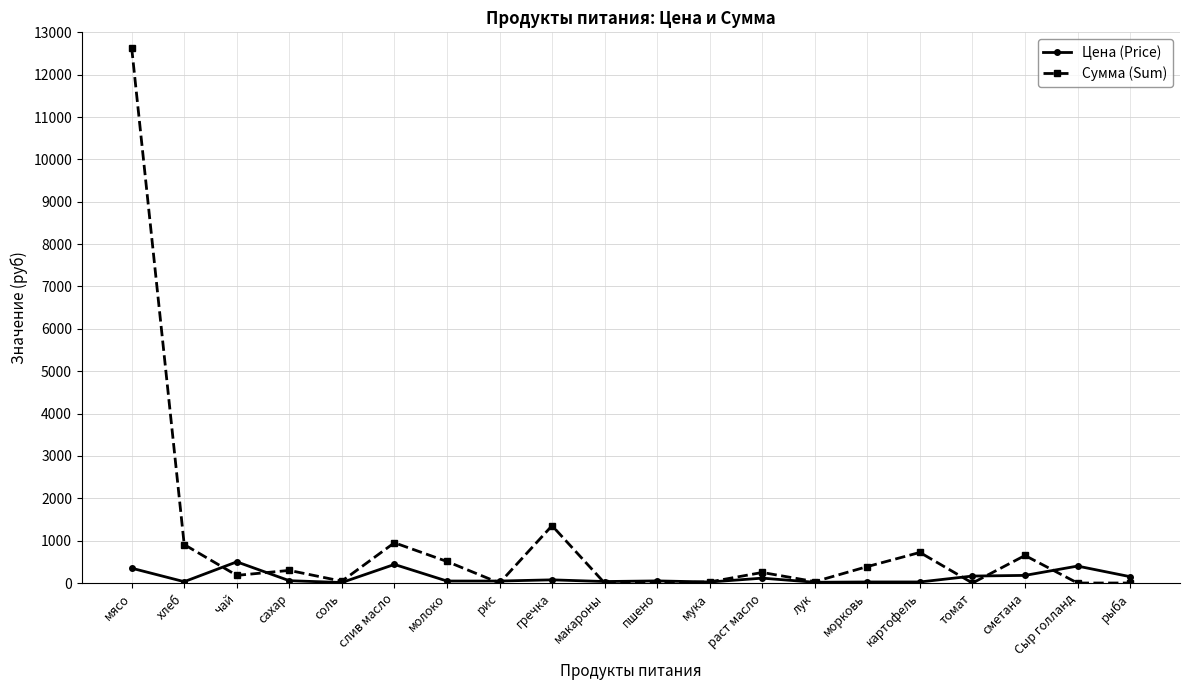

Which series has the widest spread of values?

Сумма (Sum)